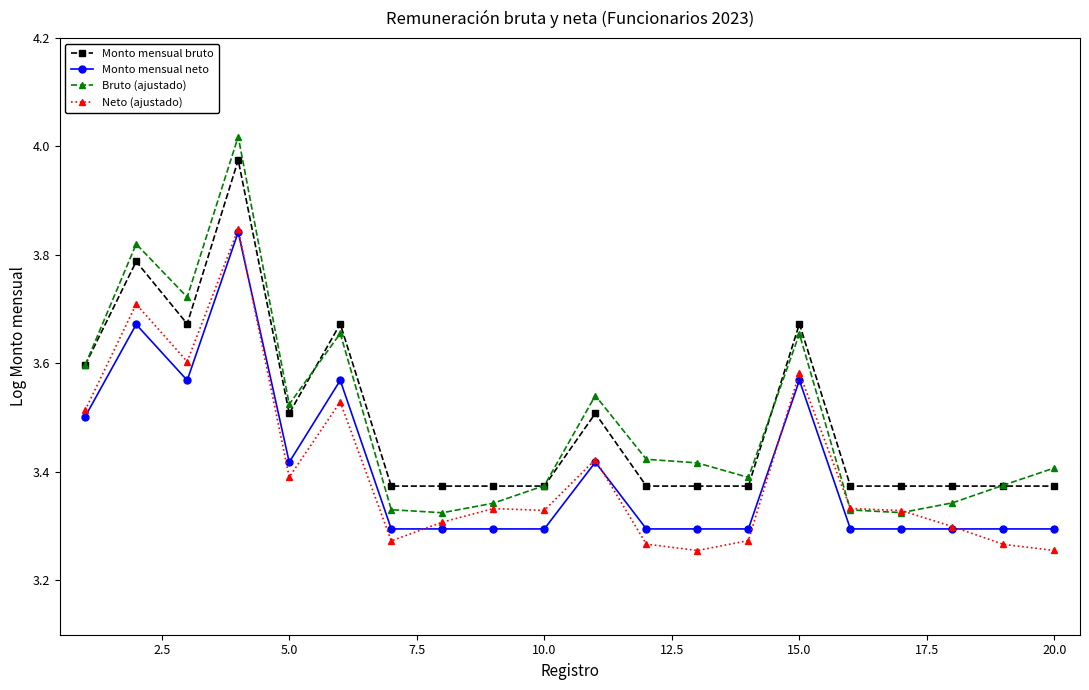

True or false: Monto mensual neto and Monto mensual bruto cross at least once.

False